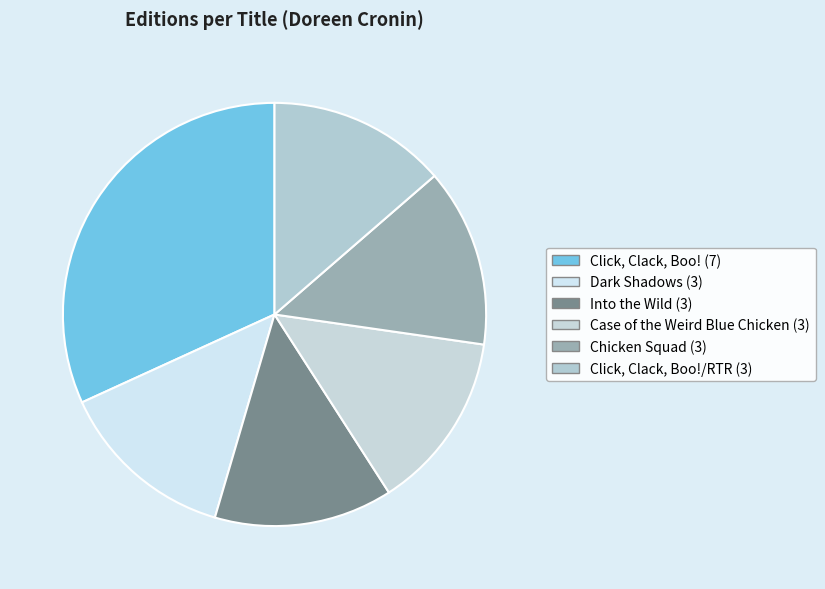

Does any single category account for the majority?

No